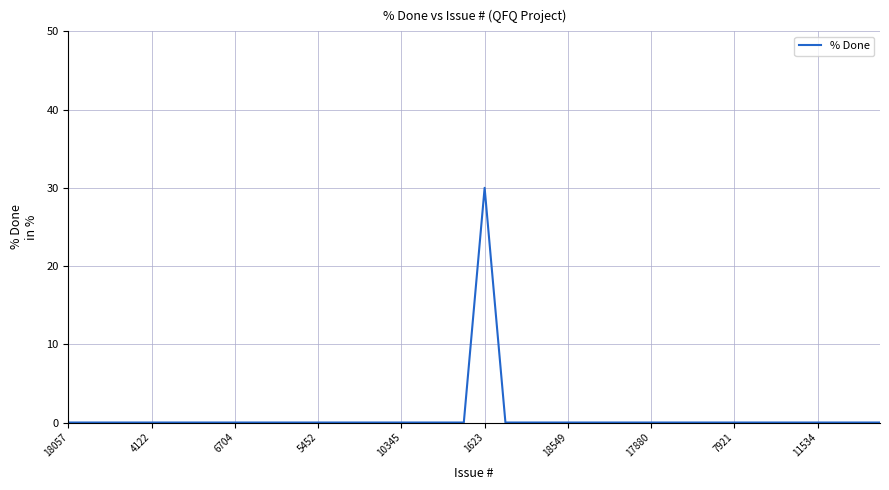

What is the difference between the maximum and minimum values?

30